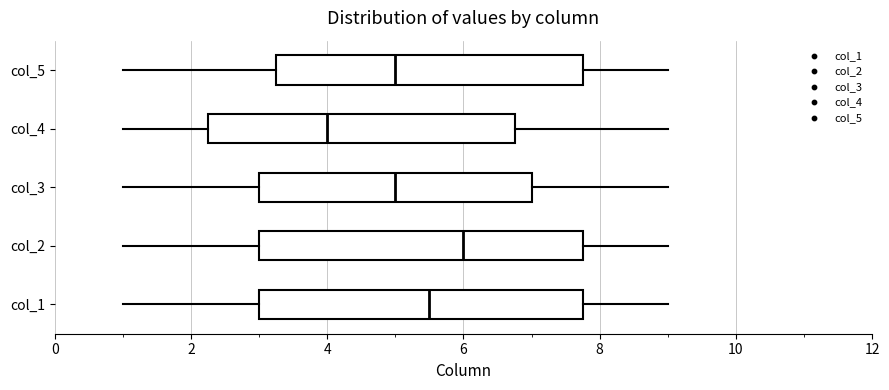

Where is the right edge of the box for col_2 on the x-axis? The values are not printed on the chart, so give them approximately, as read against the axis.

7.8